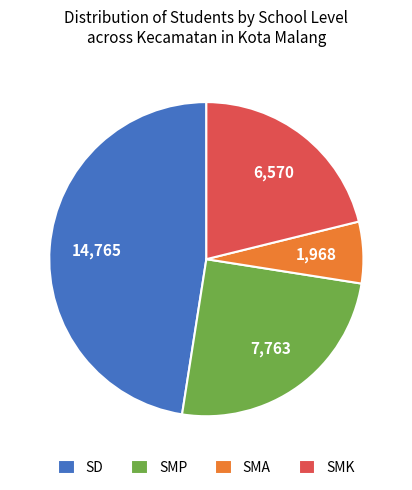

Rank the categories by value from lowest to highest.

SMA, SMK, SMP, SD